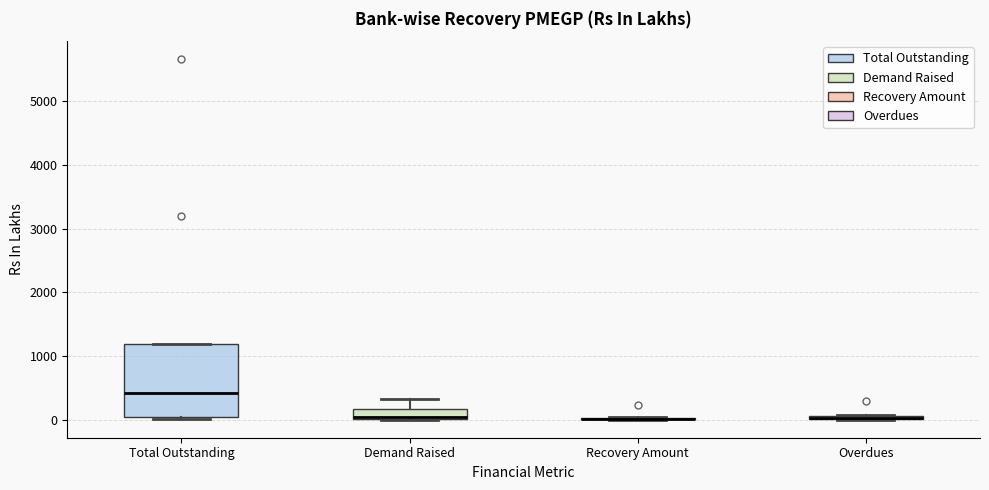

Where is the lower edge of the box for Overdues on the y-axis? The values are not printed on the chart, so give them approximately, as read against the axis.

0